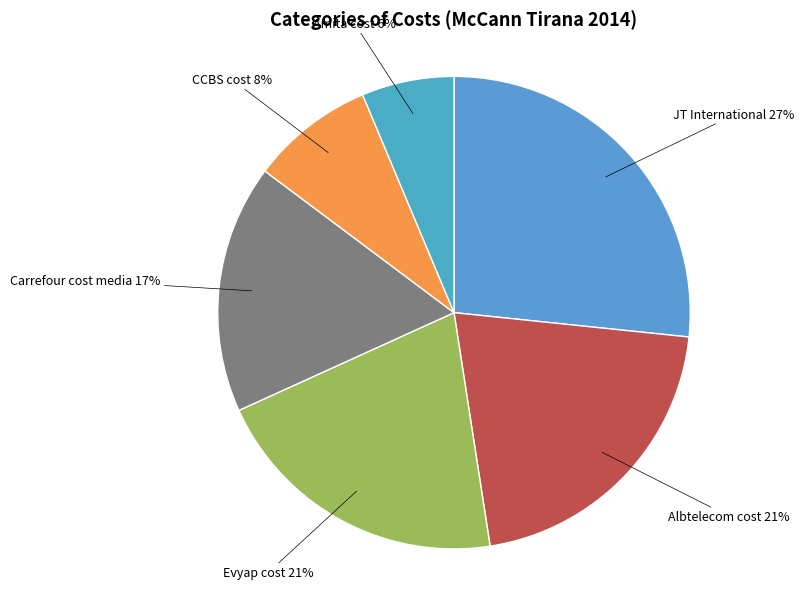

How many segments does this pie chart have?

6